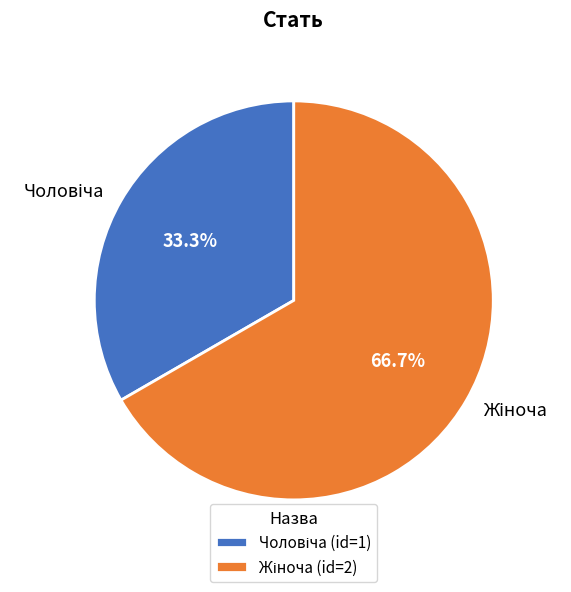

Does any single category account for the majority?

Yes